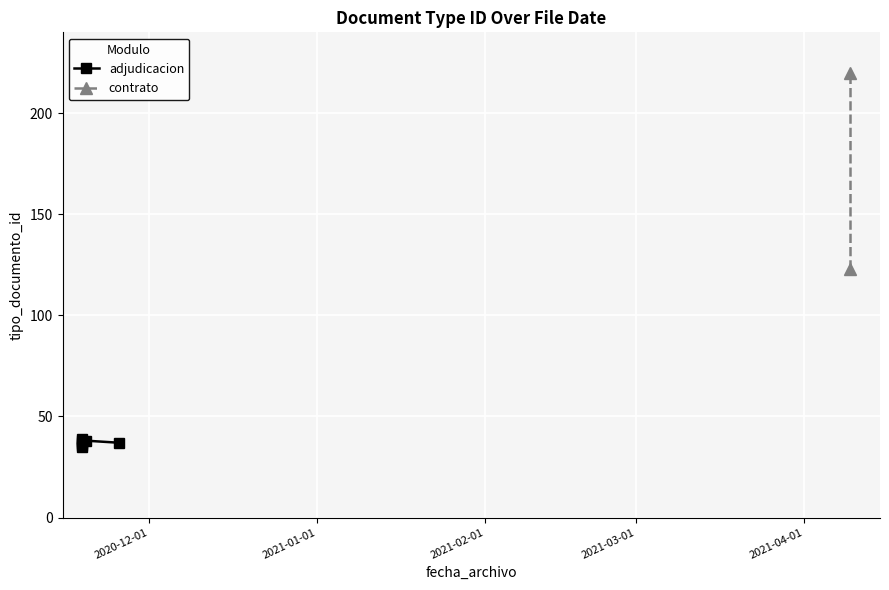

Count the number of categories in the chart.

9